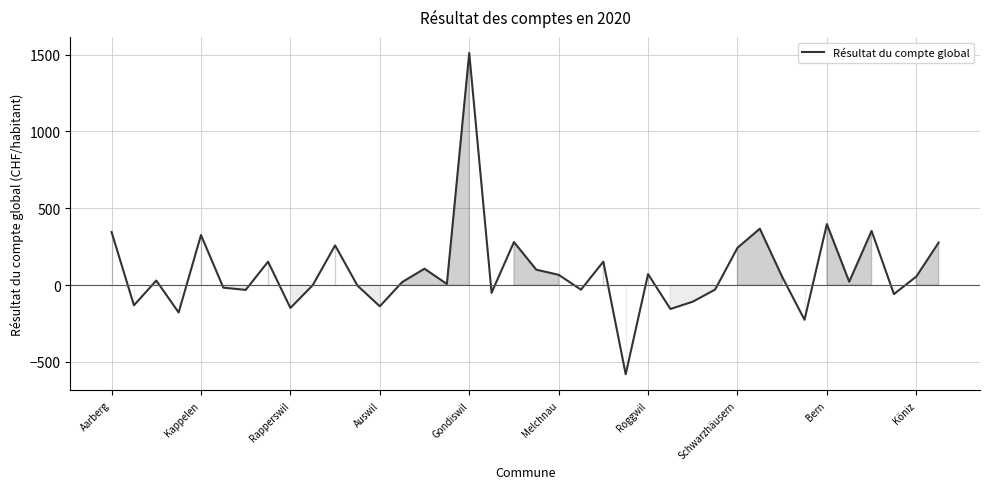

What is the difference between the maximum and minimum values?

2090.1